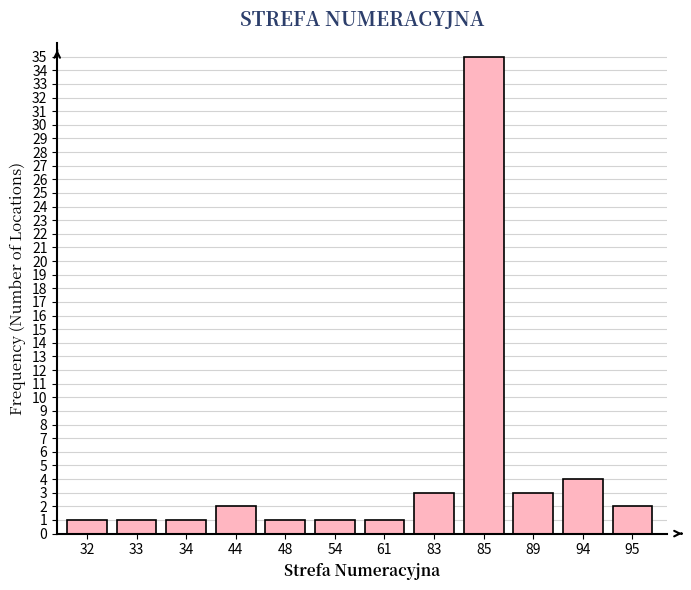

Reading left to right, extract all data points from this chart.

32=1	33=1	34=1	44=2	48=1	54=1	61=1	83=3	85=35	89=3	94=4	95=2